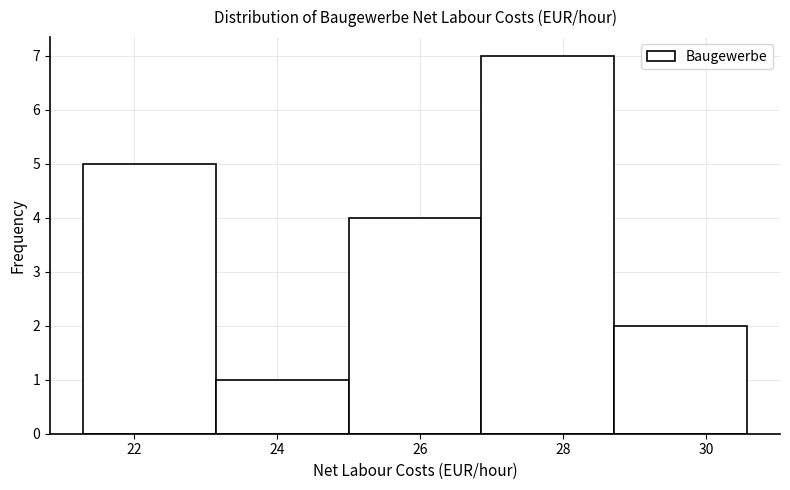

Which range on the x-axis has the tallest bar?

26.8 to 28.8